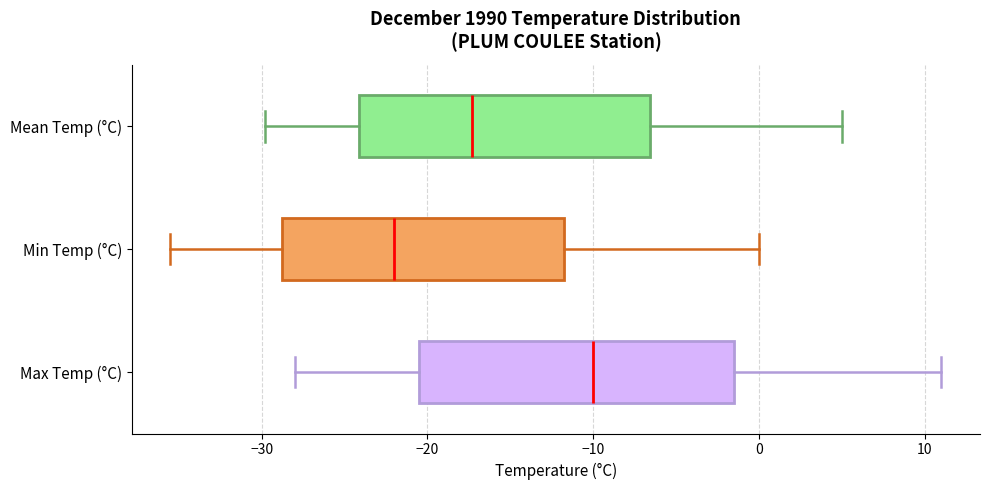

Which box has the furthest to the right median line?

Max Temp (°C)